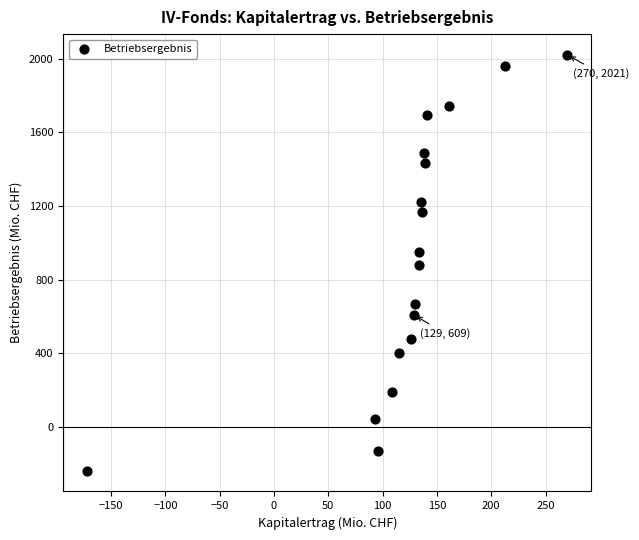

What is the range of Y values (max minus min)?

2258